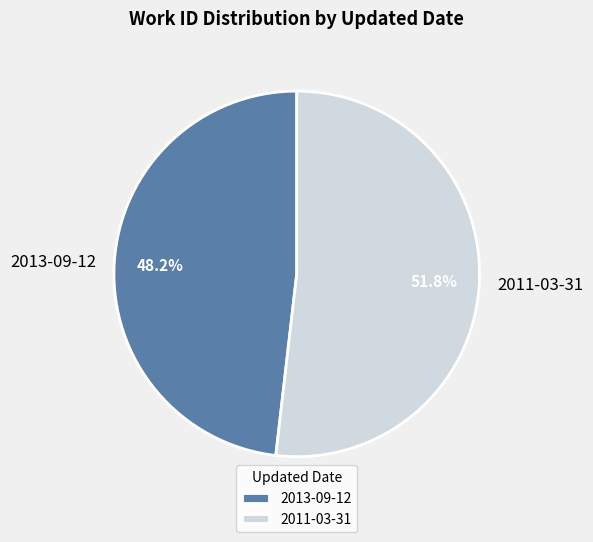

Is the sum of 2011-03-31 and 2013-09-12 greater than half?

Yes